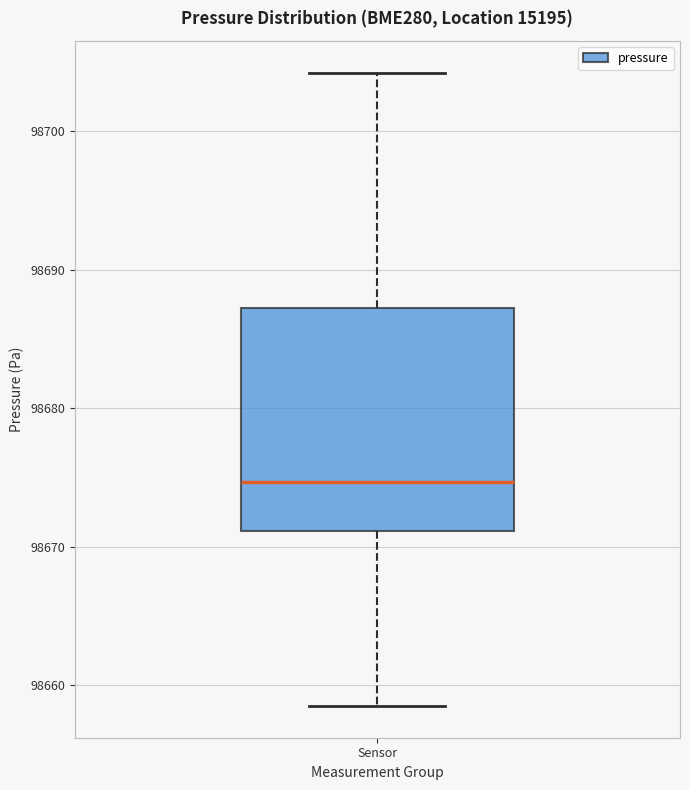

Where does the median line of the box for Sensor sit on the y-axis? The values are not printed on the chart, so give them approximately, as read against the axis.

98675